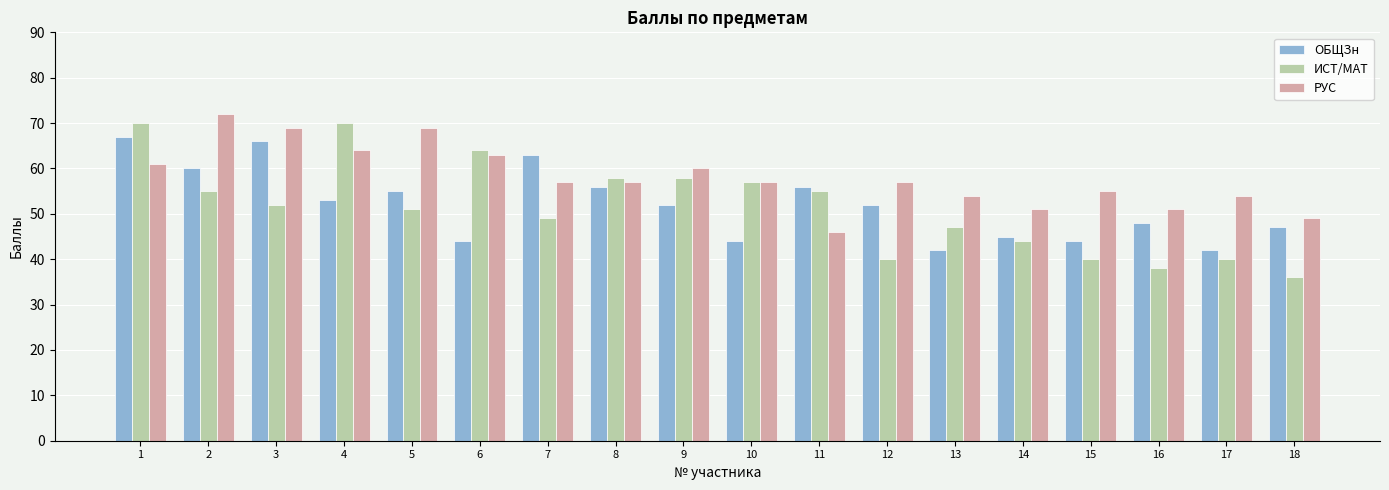

The ОБЩЗн series shows 63 at 7. True or false?

True